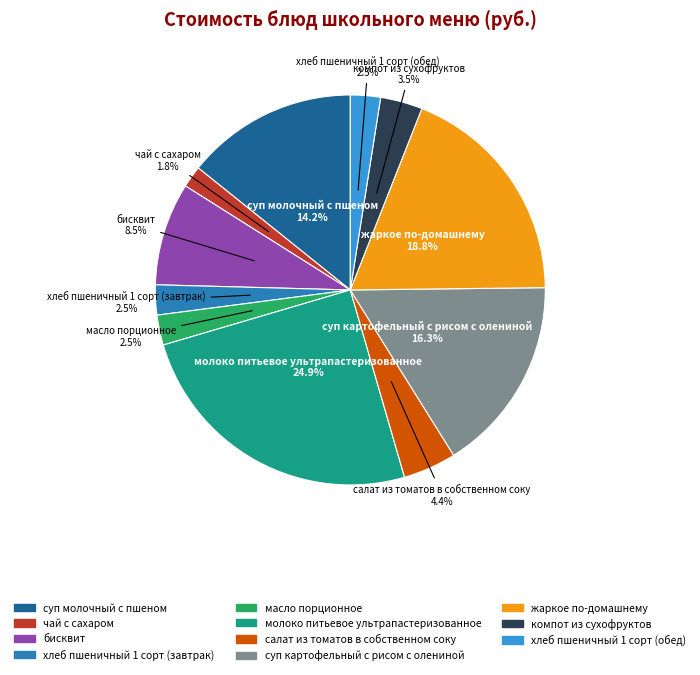

Combined, what portion of the pie is хлеб пшеничный 1 сорт (завтрак) and салат из томатов в собственном соку?

6.9%